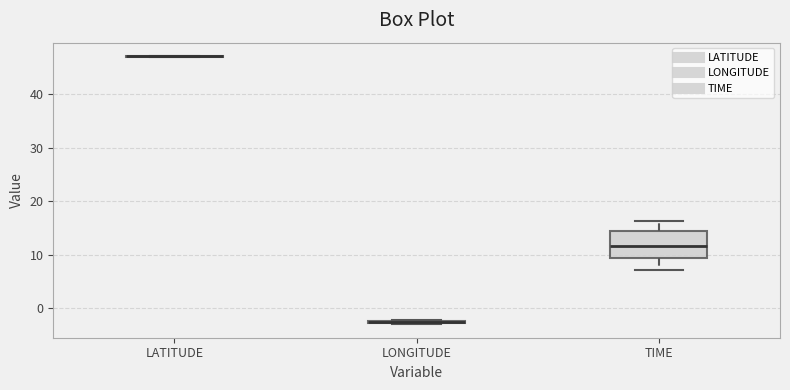

Where is the upper edge of the box for TIME on the y-axis? The values are not printed on the chart, so give them approximately, as read against the axis.

14